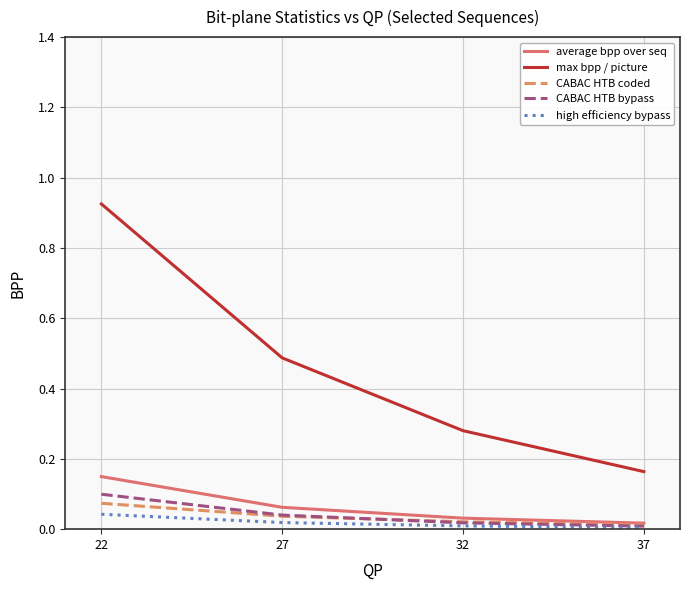

Which series has the largest range (max minus min)?

max bpp / picture